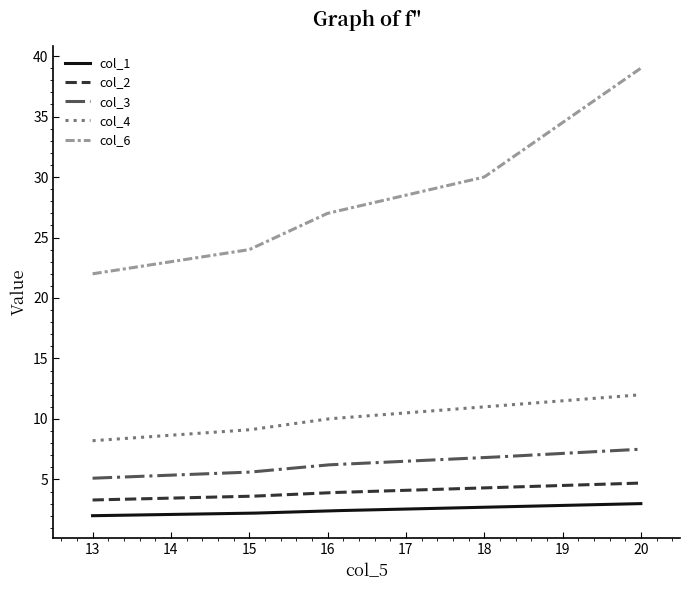

What is the highest value of the col_1 series?

3.0